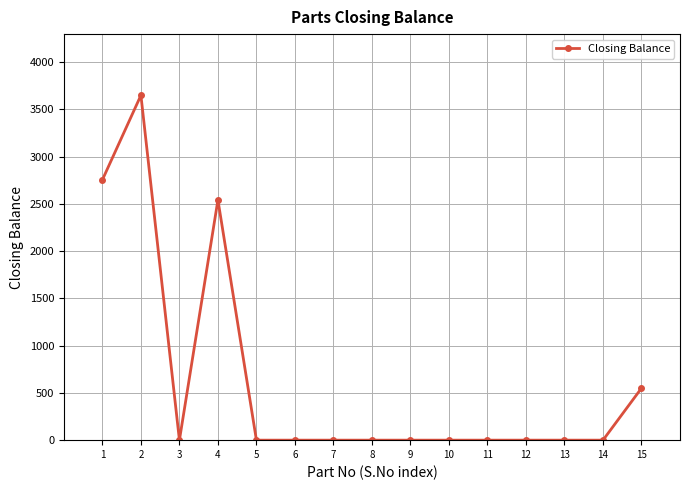

Does the chart display data point markers on the line(s)?

Yes